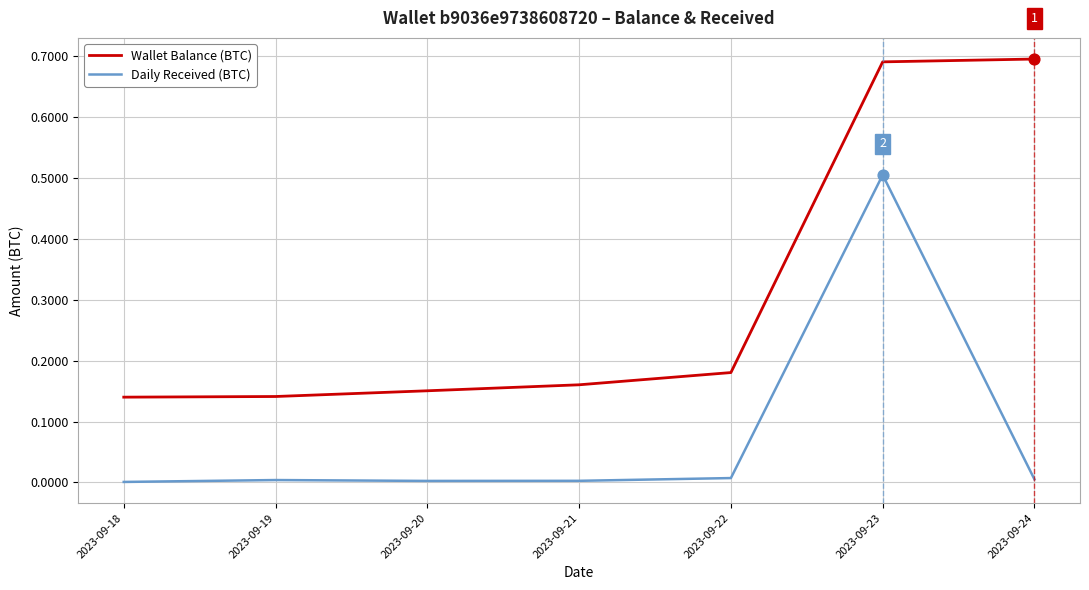

Which series has the widest spread of values?

Wallet Balance (BTC)